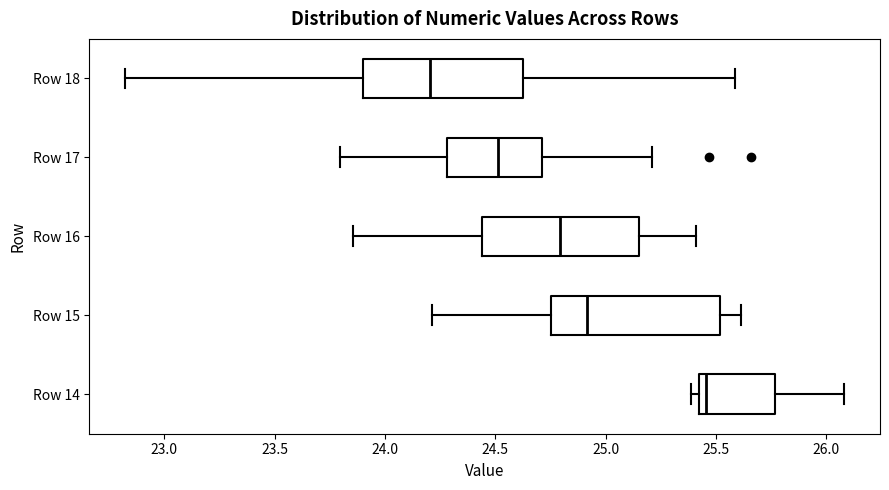

Reading bottom to top, transcribe this box plot: for each box, give where its median line is, the range the box spans, and where its two whiskers end, as read against the x-axis. The values are not printed on the chart, so give them approximately, as read against the axis.

Row 14: median 25.45, box 25.40 to 25.75, whiskers 25.40 (just left of the box's left edge) to 26.10
Row 15: median 24.90, box 24.75 to 25.50, whiskers 24.20 to 25.60
Row 16: median 24.80, box 24.45 to 25.15, whiskers 23.85 to 25.40
Row 17: median 24.50, box 24.30 to 24.70, whiskers 23.80 to 25.20
Row 18: median 24.20, box 23.90 to 24.65, whiskers 22.80 to 25.60